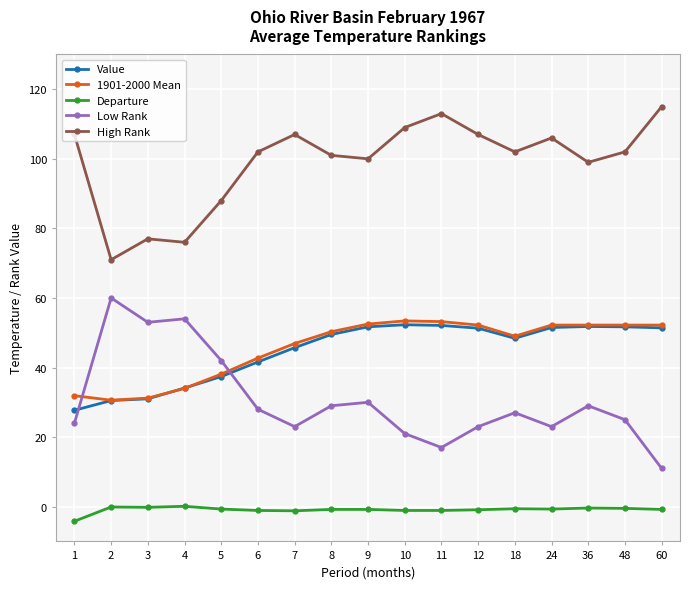

Which series has the largest total across all categories?

High Rank